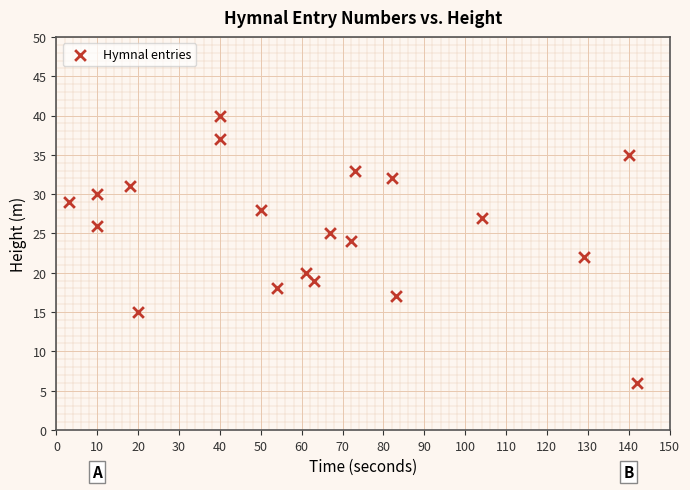

What is the range of Y values (max minus min)?

34